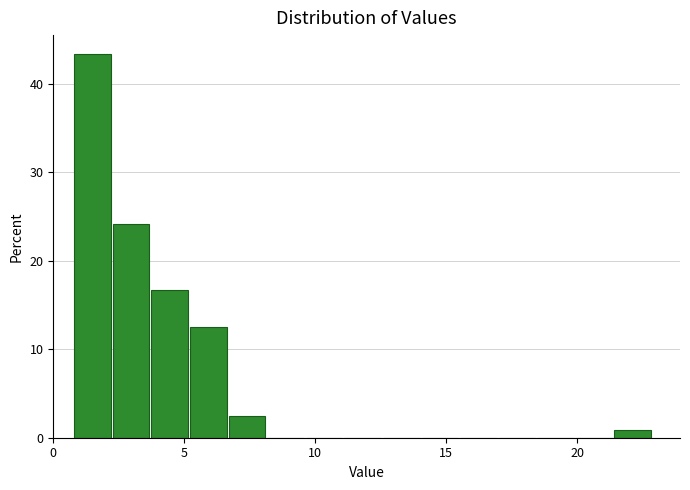

Around what value on the x-axis is the tallest bar? Give the approximate position of its centre, as read against the axis.

1.5